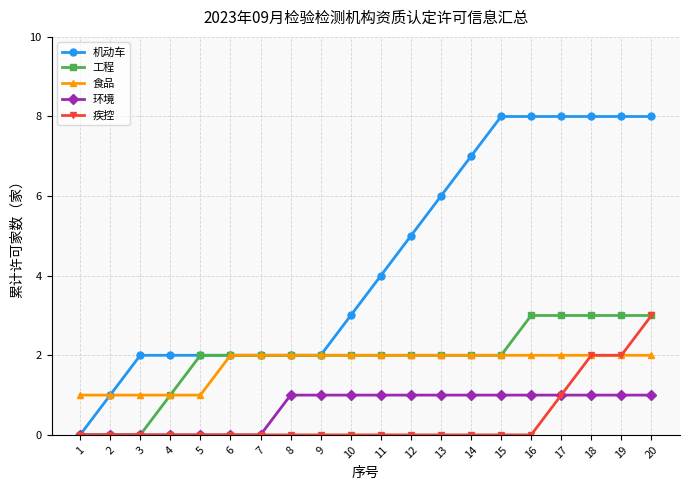

True or false: 疾控 has a value of 2 at 10.

False